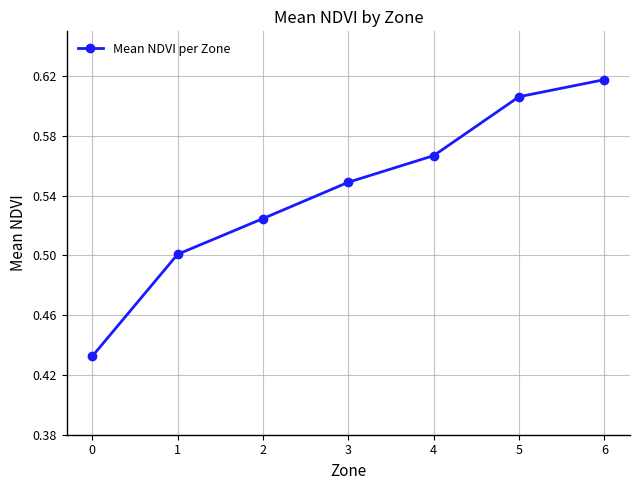

What is the difference between the second highest and minimum values?

0.2